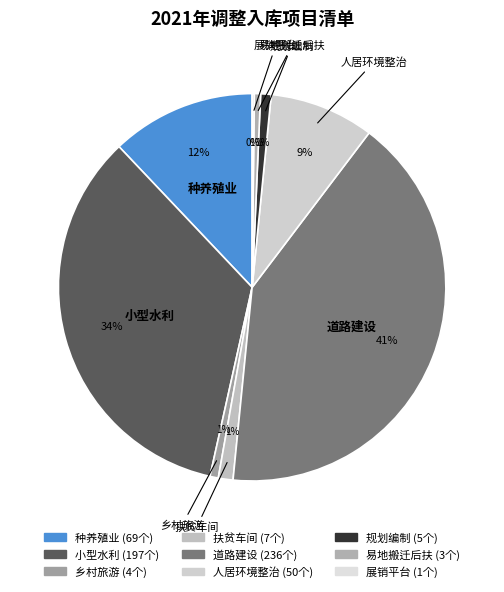

Does 人居环境整治 represent more than half of the total?

No